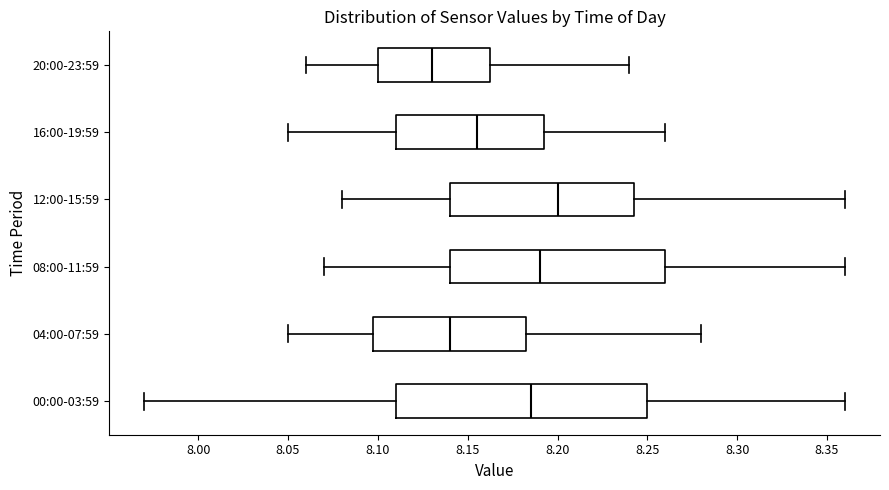

Where does the left whisker of the box for 16:00-19:59 end on the x-axis? The values are not printed on the chart, so give them approximately, as read against the axis.

8.050